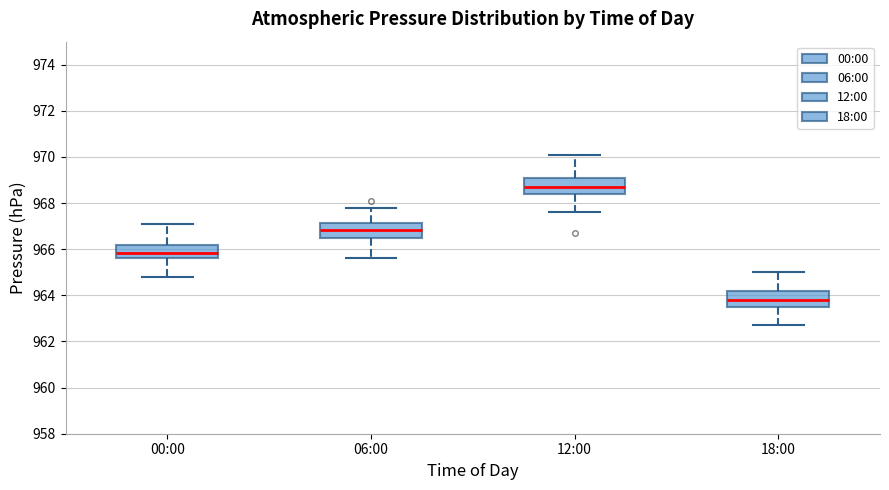

Which box's median line is the lowest?

18:00